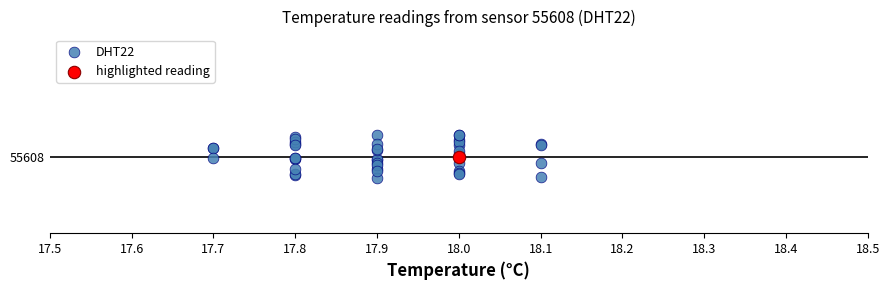

What are all the series names shown in the legend?

DHT22, highlighted reading